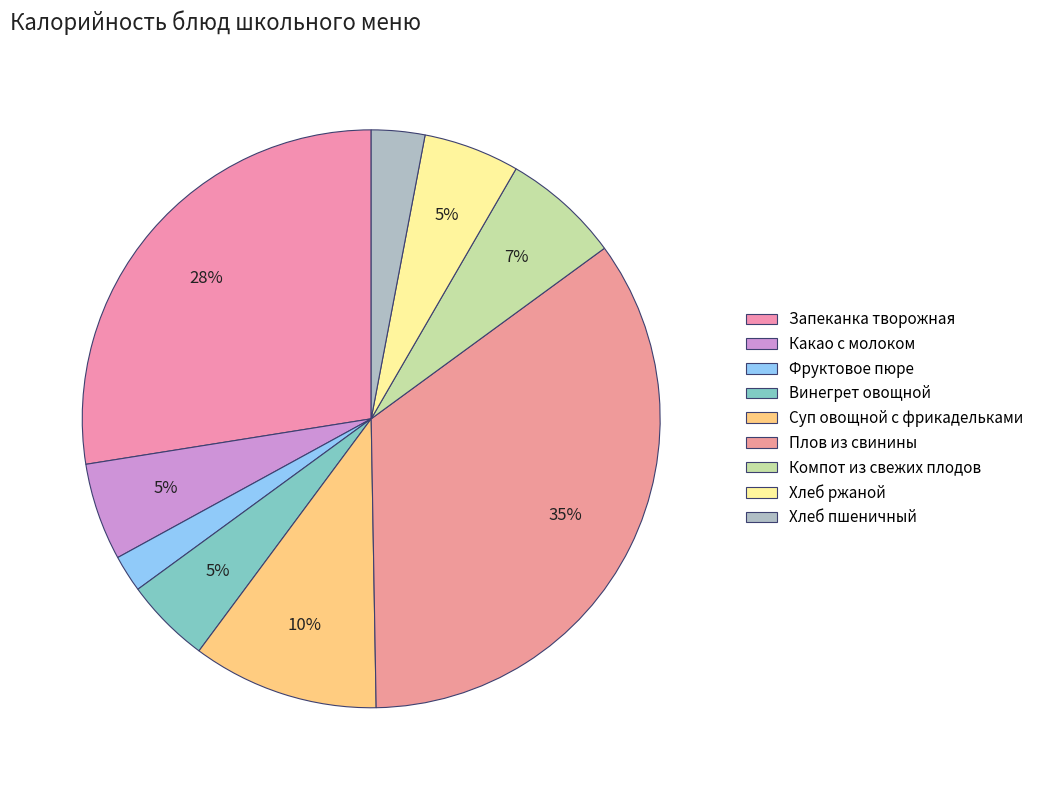

Count the number of slices in the pie.

9